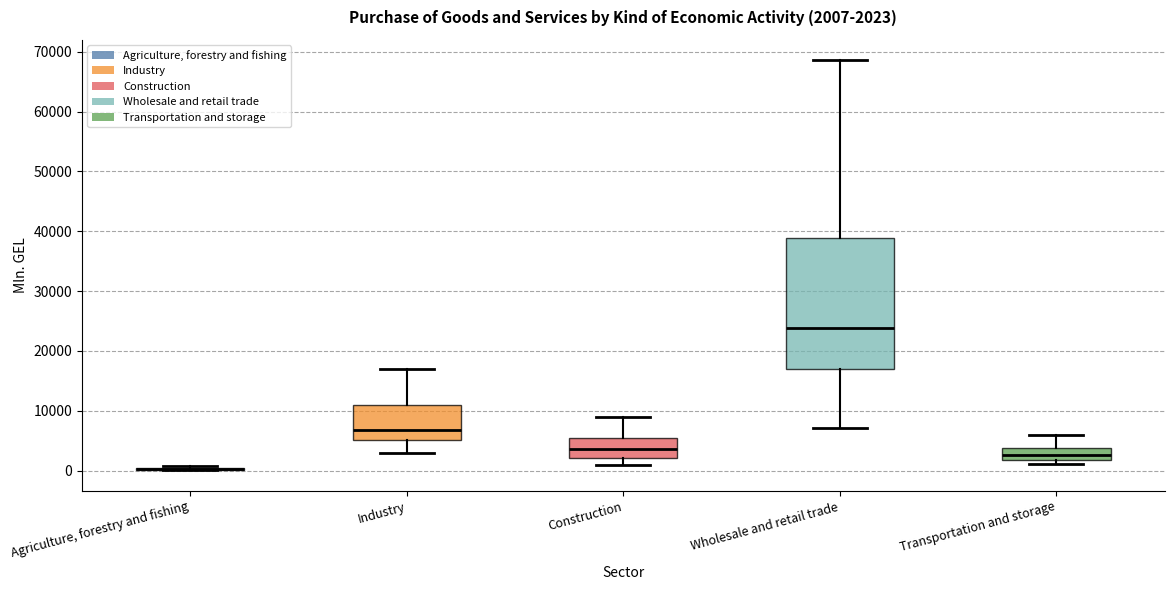

Which box is the tallest, from its lower edge to its upper edge?

Wholesale and retail trade